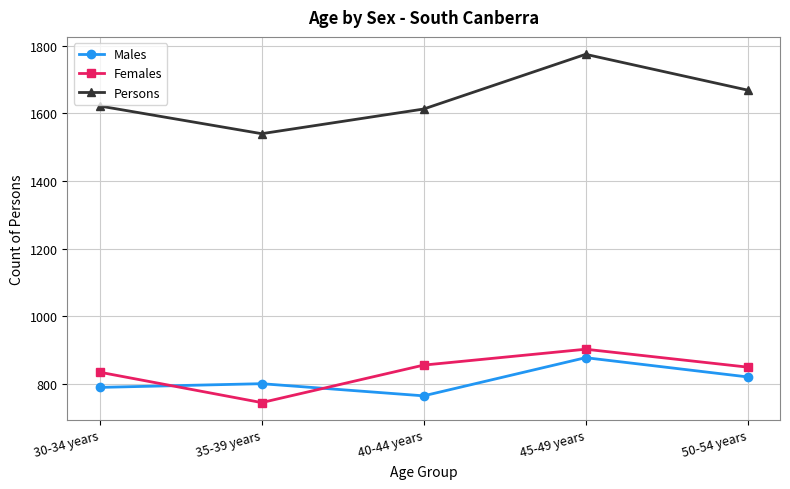

Which series has the largest total across all categories?

Persons